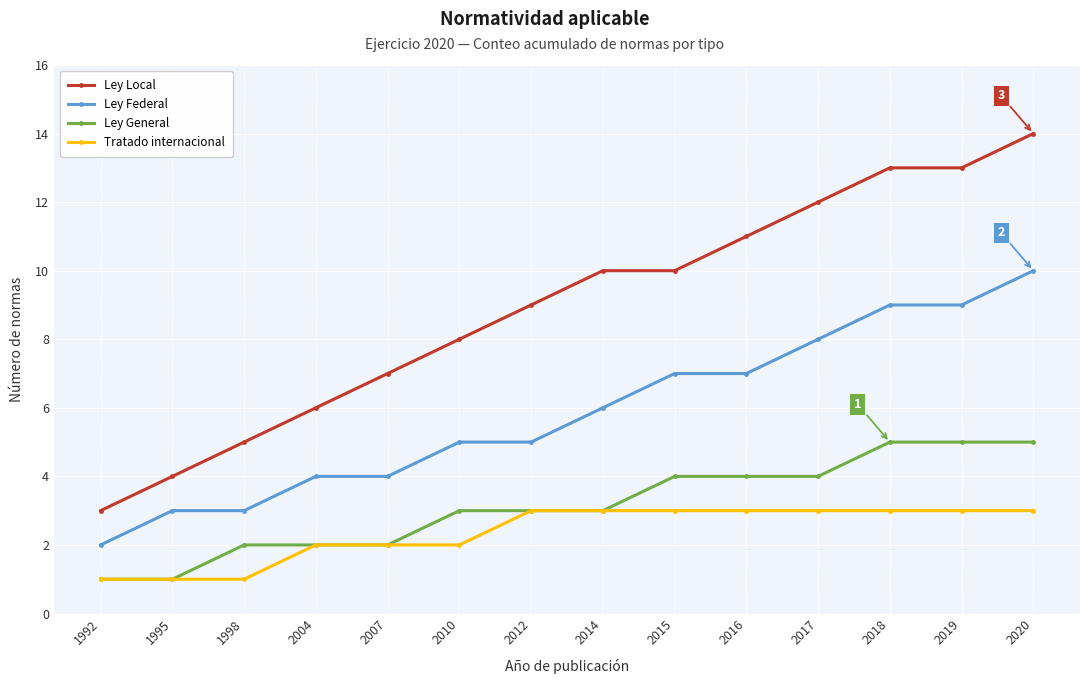

Rank the series by their maximum value, from highest to lowest.

Ley Local, Ley Federal, Ley General, Tratado internacional